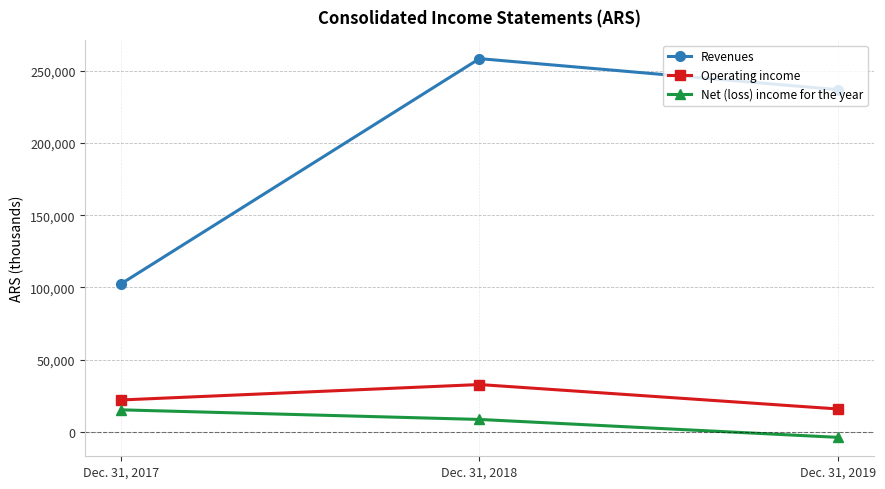

At how many categories does at least one series exceed 97280?

3